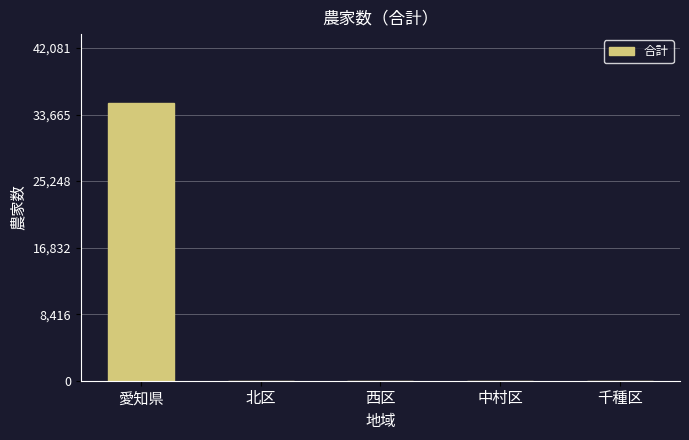

At which label is the value closest to 17534?

北区